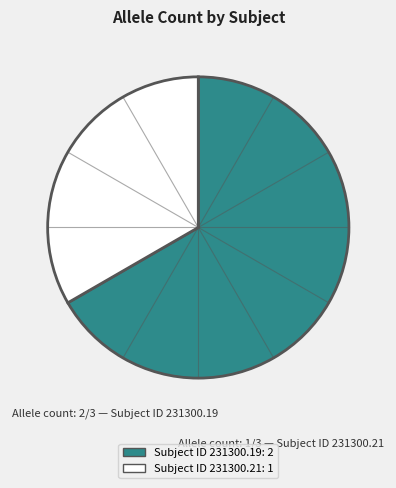

How many segments does this pie chart have?

2